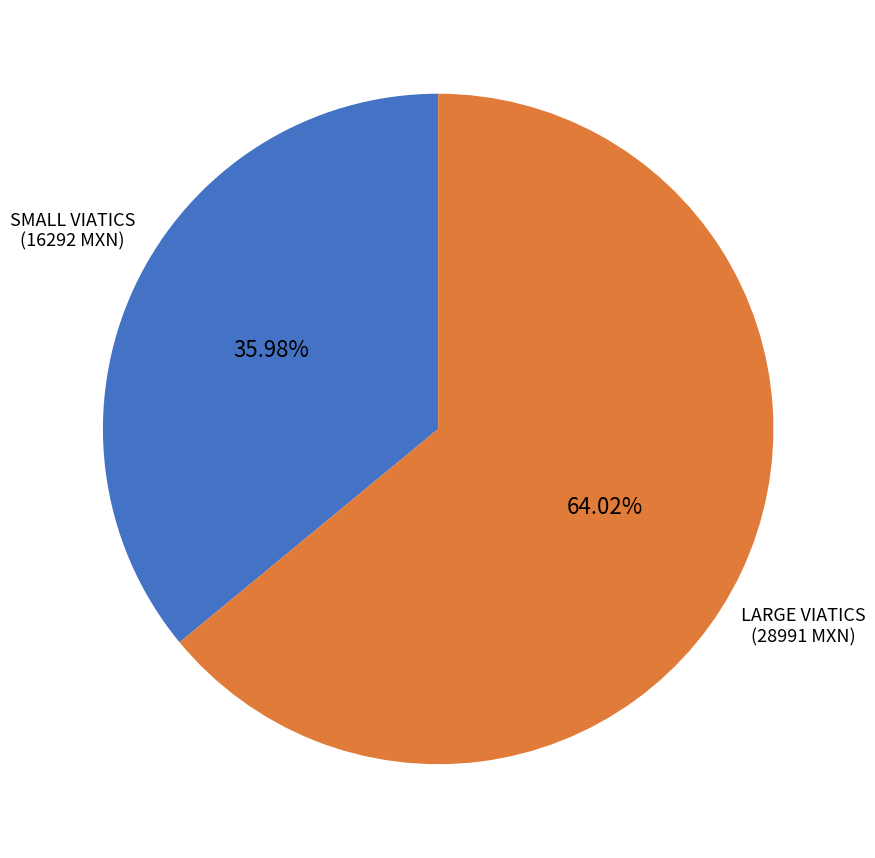

Rank the categories by value from lowest to highest.

SMALL VIATICS (16292 MXN), LARGE VIATICS (28991 MXN)